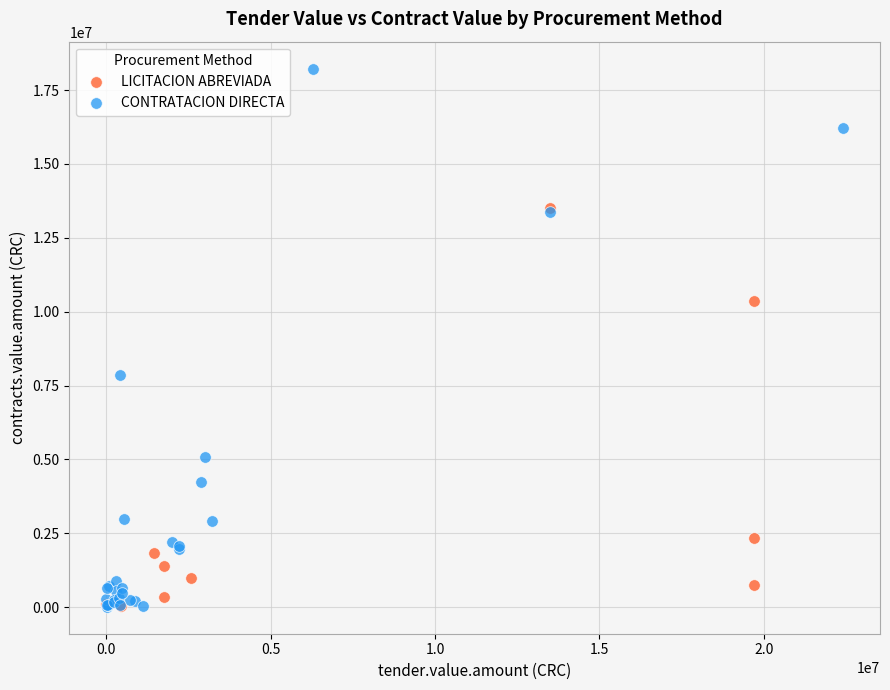

Which series has the widest spread of Y values?

CONTRATACION DIRECTA